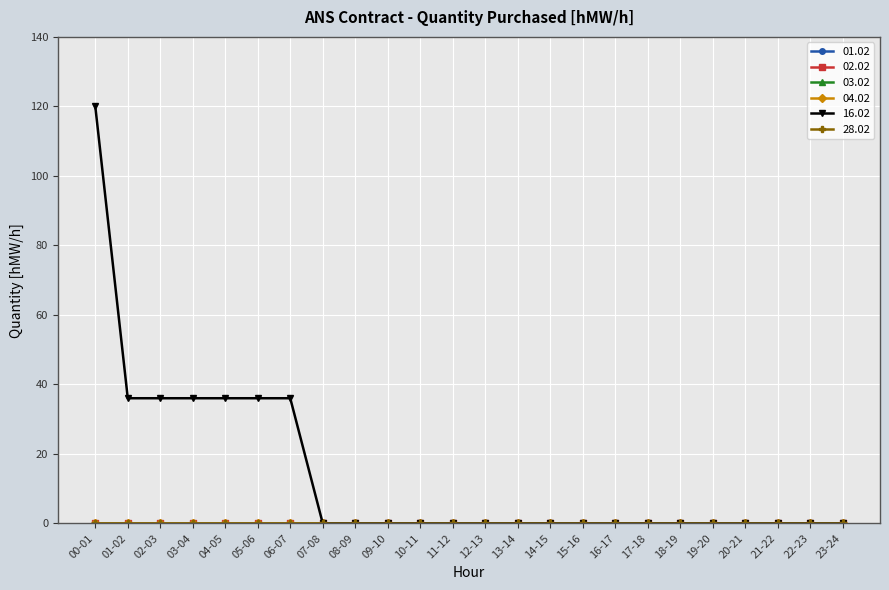

Reading left to right, what are all the values shown in this chart?

01.02: 00-01=0	01-02=0	02-03=0	03-04=0	04-05=0	05-06=0	06-07=0	07-08=0	08-09=0	09-10=0	10-11=0	11-12=0	12-13=0	13-14=0	14-15=0	15-16=0	16-17=0	17-18=0	18-19=0	19-20=0	20-21=0	21-22=0	22-23=0	23-24=0
02.02: 00-01=0	01-02=0	02-03=0	03-04=0	04-05=0	05-06=0	06-07=0	07-08=0	08-09=0	09-10=0	10-11=0	11-12=0	12-13=0	13-14=0	14-15=0	15-16=0	16-17=0	17-18=0	18-19=0	19-20=0	20-21=0	21-22=0	22-23=0	23-24=0
03.02: 00-01=0	01-02=0	02-03=0	03-04=0	04-05=0	05-06=0	06-07=0	07-08=0	08-09=0	09-10=0	10-11=0	11-12=0	12-13=0	13-14=0	14-15=0	15-16=0	16-17=0	17-18=0	18-19=0	19-20=0	20-21=0	21-22=0	22-23=0	23-24=0
04.02: 00-01=0	01-02=0	02-03=0	03-04=0	04-05=0	05-06=0	06-07=0	07-08=0	08-09=0	09-10=0	10-11=0	11-12=0	12-13=0	13-14=0	14-15=0	15-16=0	16-17=0	17-18=0	18-19=0	19-20=0	20-21=0	21-22=0	22-23=0	23-24=0
16.02: 00-01=120	01-02=36	02-03=36	03-04=36	04-05=36	05-06=36	06-07=36	07-08=0	08-09=0	09-10=0	10-11=0	11-12=0	12-13=0	13-14=0	14-15=0	15-16=0	16-17=0	17-18=0	18-19=0	19-20=0	20-21=0	21-22=0	22-23=0	23-24=0
28.02: 00-01=0	01-02=0	02-03=0	03-04=0	04-05=0	05-06=0	06-07=0	07-08=0	08-09=0	09-10=0	10-11=0	11-12=0	12-13=0	13-14=0	14-15=0	15-16=0	16-17=0	17-18=0	18-19=0	19-20=0	20-21=0	21-22=0	22-23=0	23-24=0